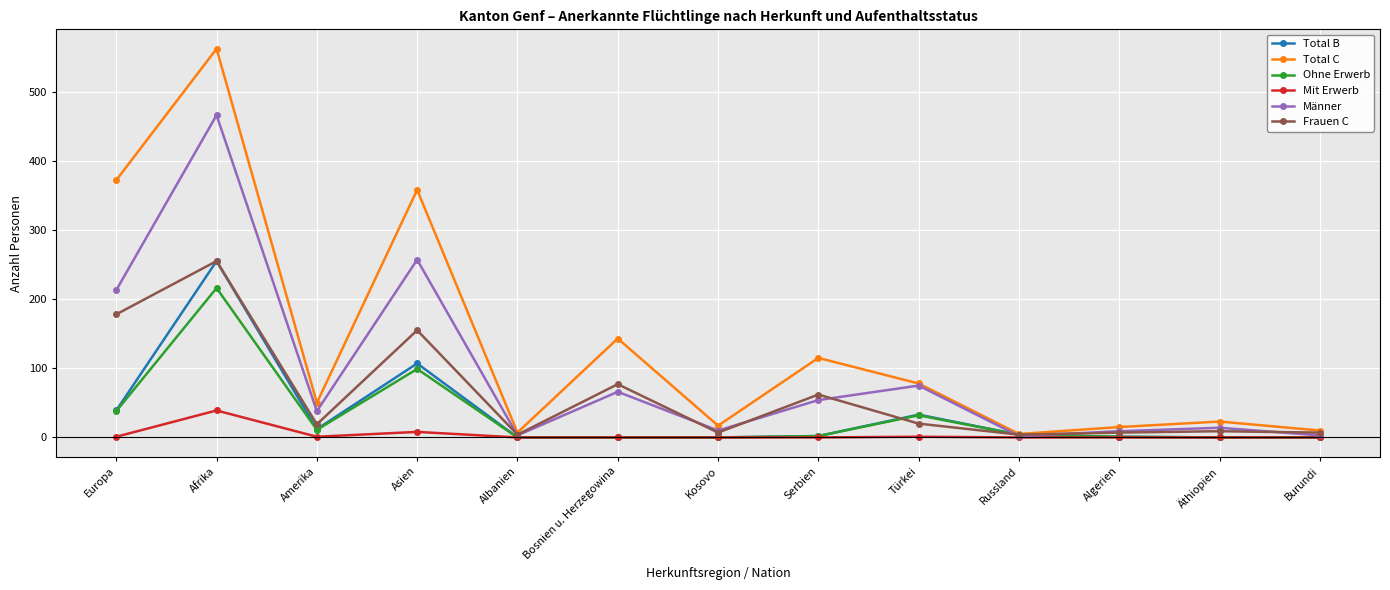

Which series changed the most between Albanien and Türkei?

Männer